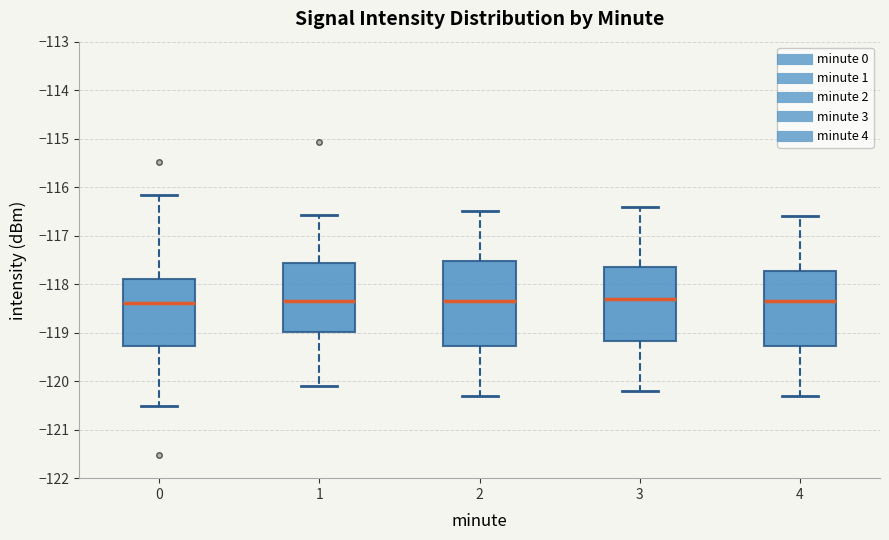

Reading left to right, read every box against the y-axis: the position of its median line, the range the box covers, and the ends of its whiskers. The values are not printed on the chart, so give them approximately, as read against the axis.

0: median -118.4, box -119.3 to -117.9, whiskers -120.5 to -116.2
1: median -118.3, box -119.0 to -117.6, whiskers -120.1 to -116.6
2: median -118.3, box -119.3 to -117.5, whiskers -120.3 to -116.5
3: median -118.3, box -119.2 to -117.6, whiskers -120.2 to -116.4
4: median -118.3, box -119.3 to -117.7, whiskers -120.3 to -116.6